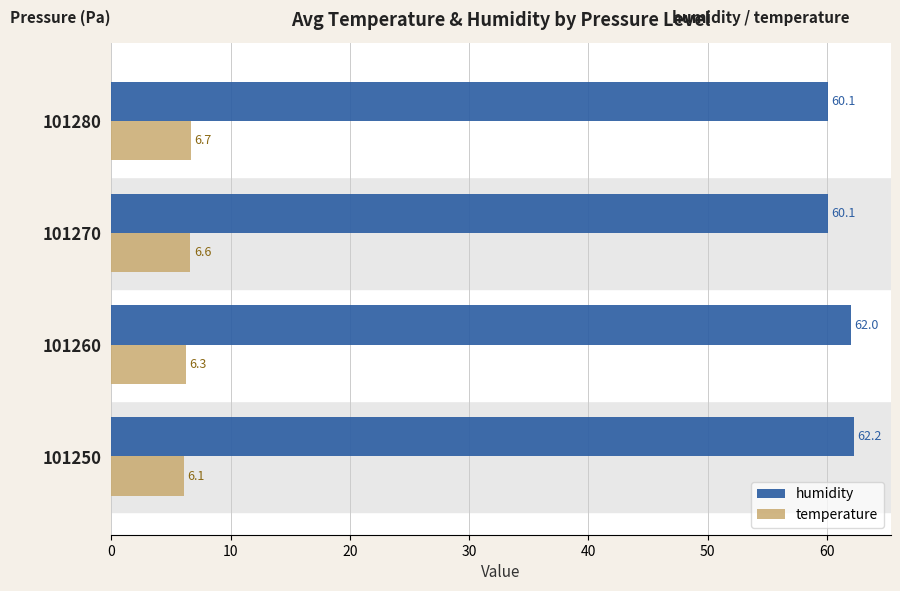

At how many categories does at least one series exceed 10?

4